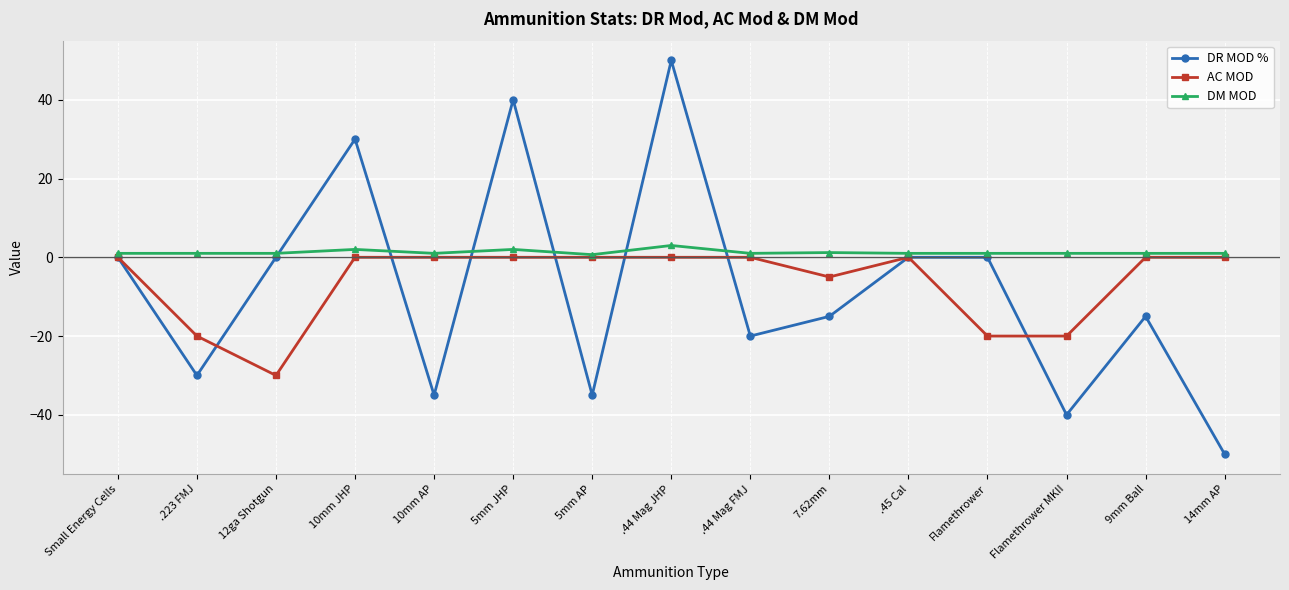

What is the greatest value displayed?

50.0